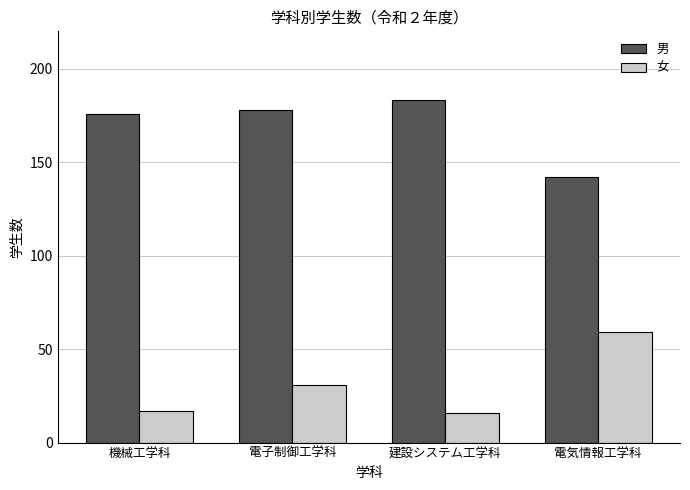

What is the approximate value of 女 at 建設システム工学科?

16